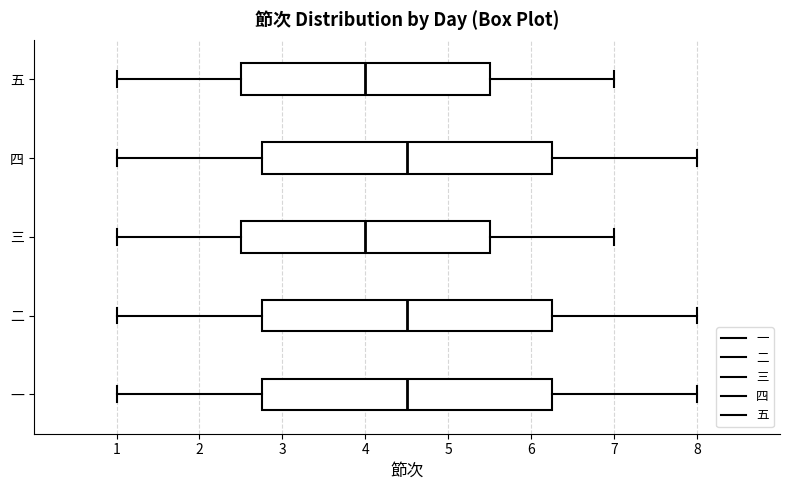

Reading bottom to top, transcribe this box plot: for each box, give where its median line is, the range the box spans, and where its two whiskers end, as read against the x-axis. The values are not printed on the chart, so give them approximately, as read against the axis.

一: median 4.5, box 2.8 to 6.3, whiskers 1.0 to 8.0
二: median 4.5, box 2.8 to 6.3, whiskers 1.0 to 8.0
三: median 4.0, box 2.5 to 5.5, whiskers 1.0 to 7.0
四: median 4.5, box 2.8 to 6.3, whiskers 1.0 to 8.0
五: median 4.0, box 2.5 to 5.5, whiskers 1.0 to 7.0